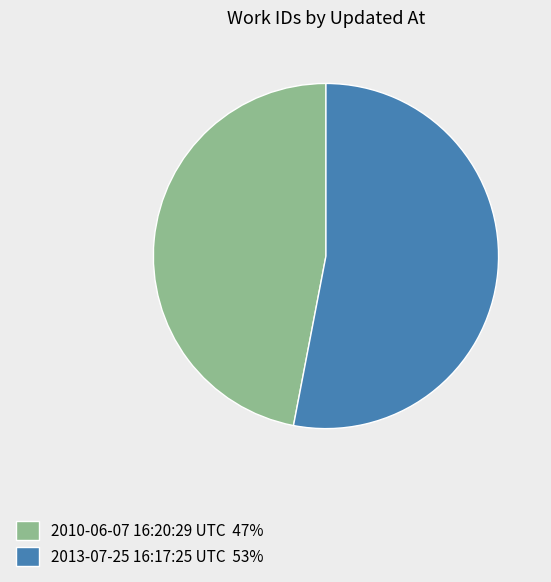

Is 2010-06-07 16:20:29 UTC the majority of the pie?

No